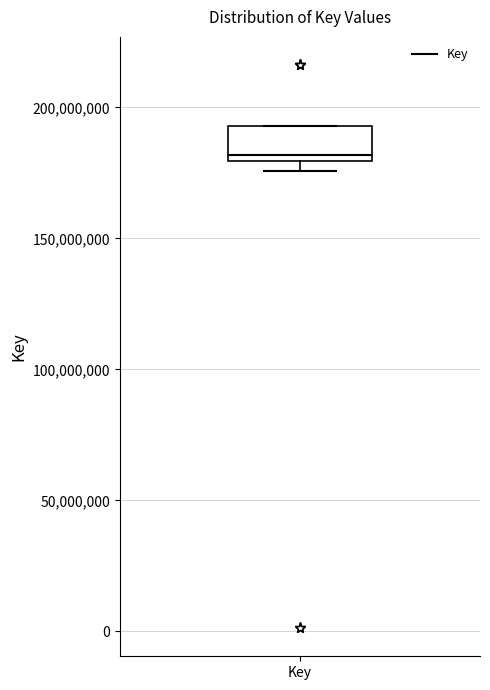

Where is the lower edge of the box for Key on the y-axis? The values are not printed on the chart, so give them approximately, as read against the axis.

180000000